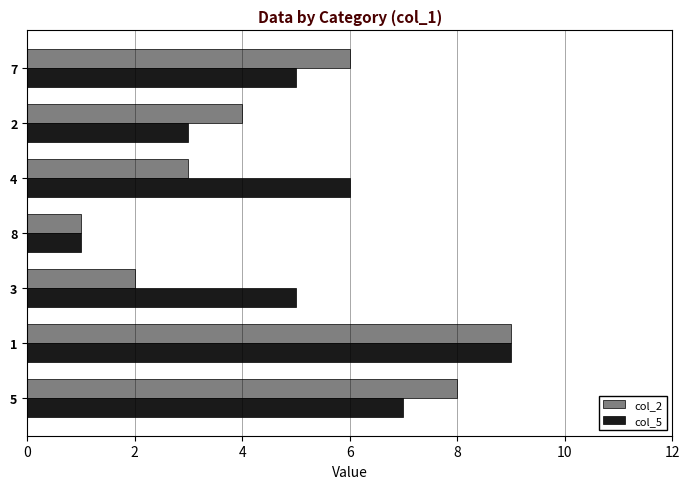

Is it true that col_2 equals 8 at 5?

True